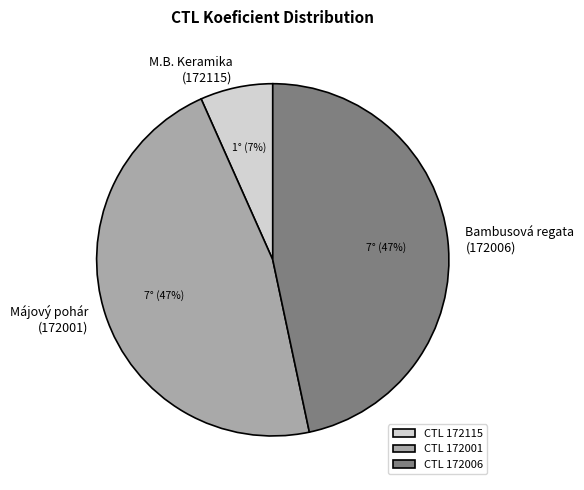

What is the ratio of the value at CTL 172001 to the value at CTL 172006?

1.0